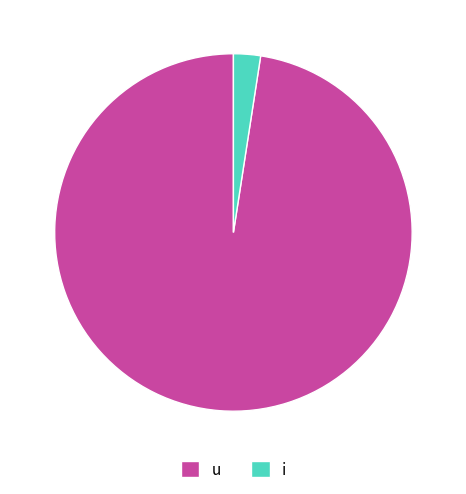

What is the largest slice in the pie chart?

u